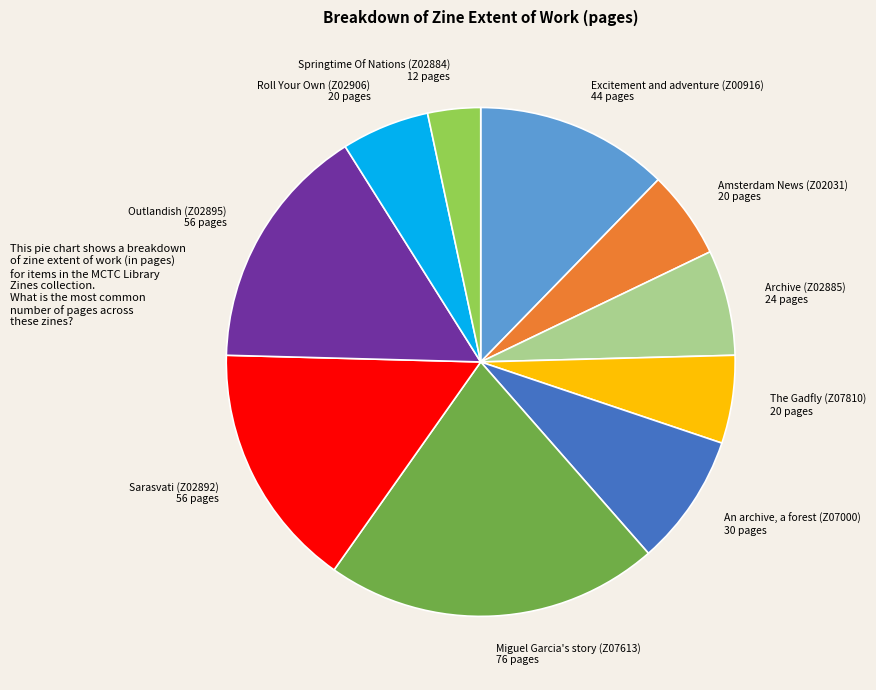

Which slice is the largest?

Miguel Garcia's story (Z07613)